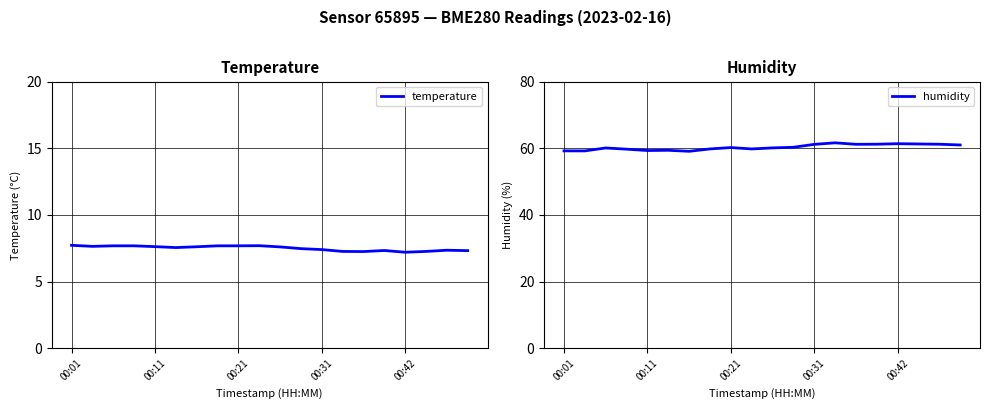

What is the maximum value for temperature?

7.7